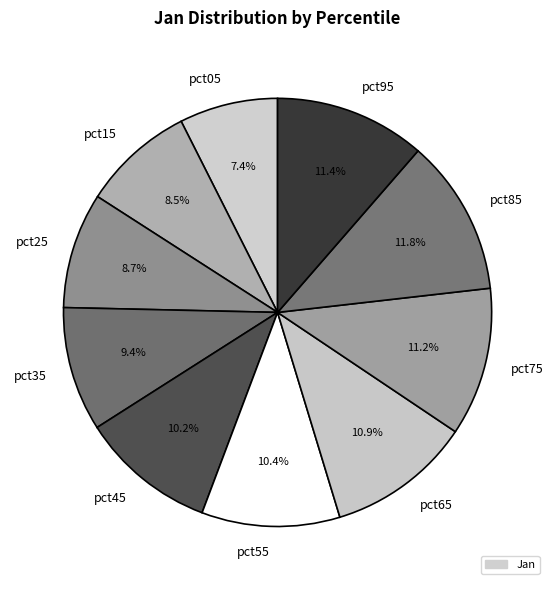

What is the ratio of the value at pct35 to the value at pct55?

0.9